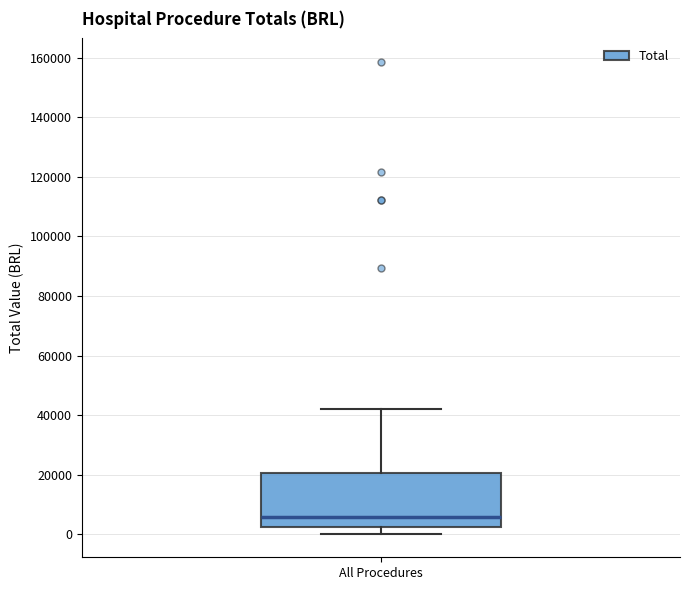

Where does the median line of the box for All Procedures sit on the y-axis? The values are not printed on the chart, so give them approximately, as read against the axis.

6000